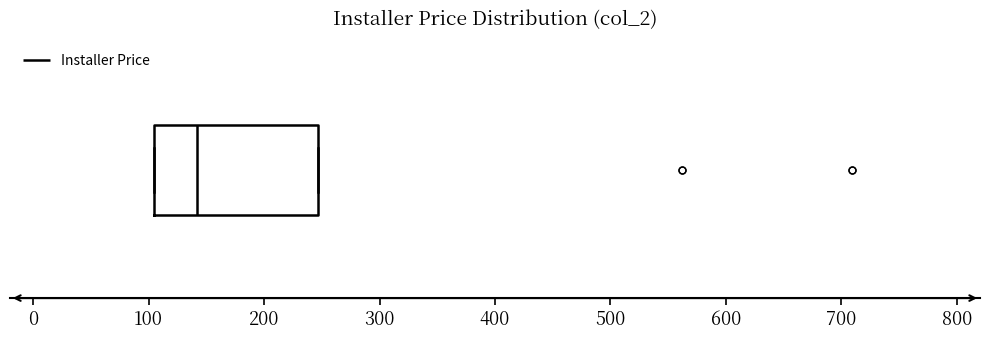

Read this box plot against the x-axis: the position of the median line, the range covered by the box, and the ends of both whiskers. The values are not printed on the chart, so give them approximately, as read against the axis.

median 140, box 110 to 250, whiskers 110 to 250